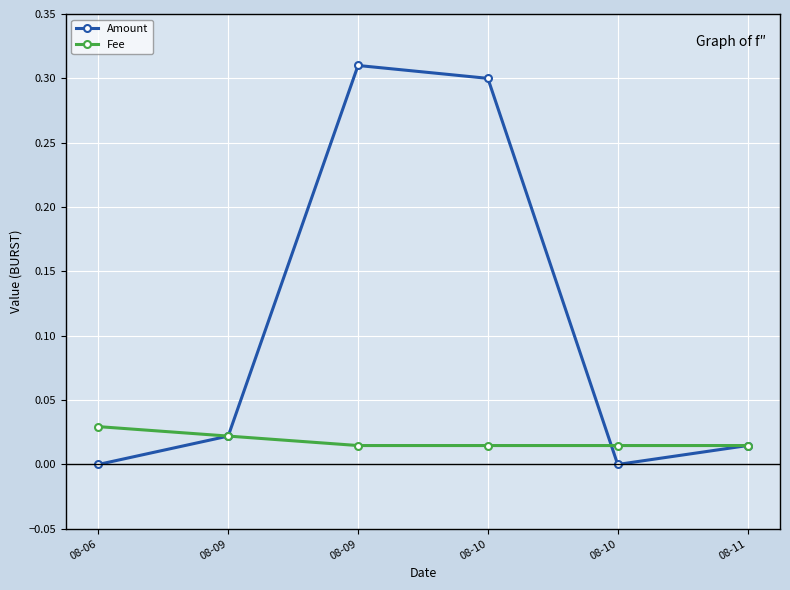

The Amount series shows -0.2 at 08-10. True or false?

False